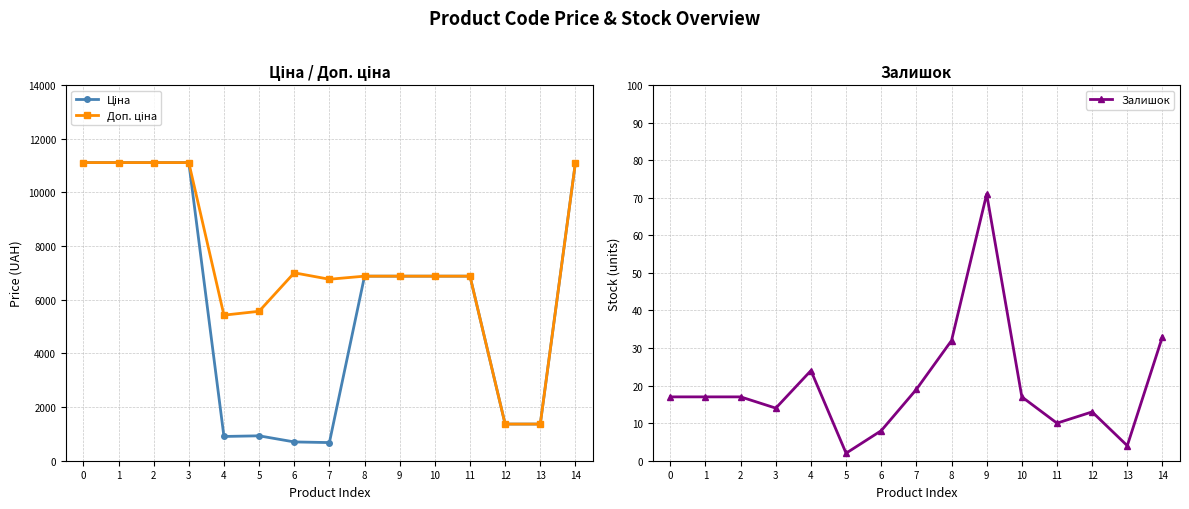

At which category is the sum across all series the highest?

14